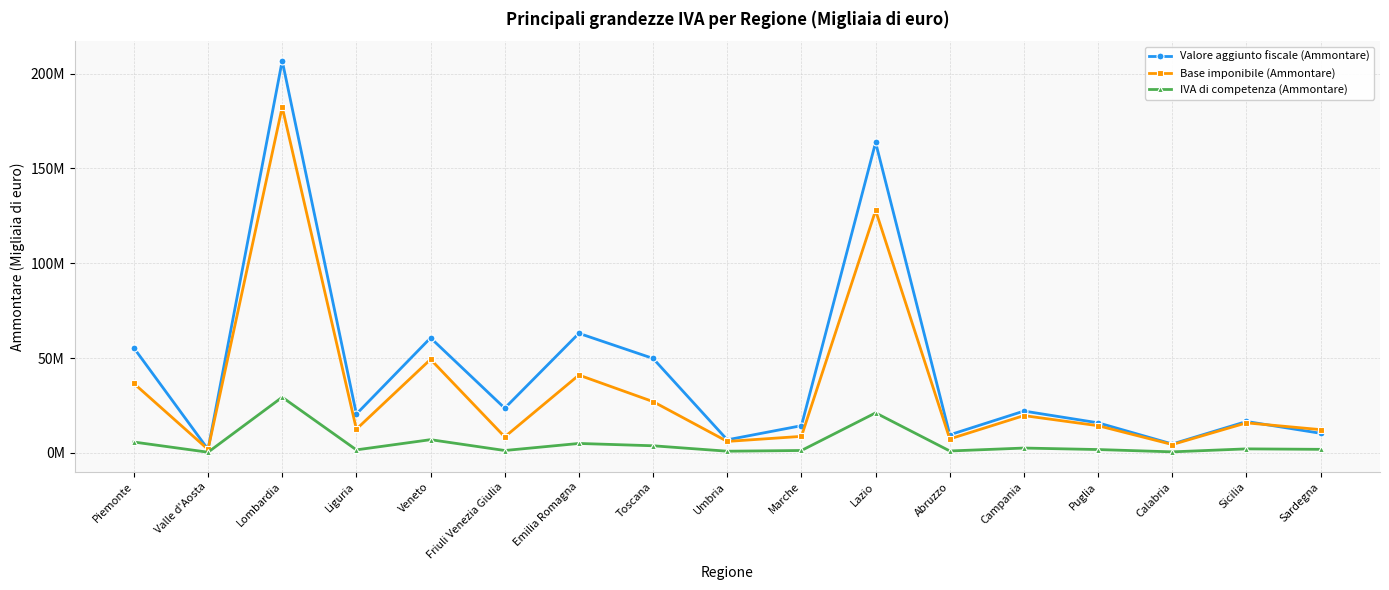

What is the highest value of the Valore aggiunto fiscale (Ammontare) series?

206852032